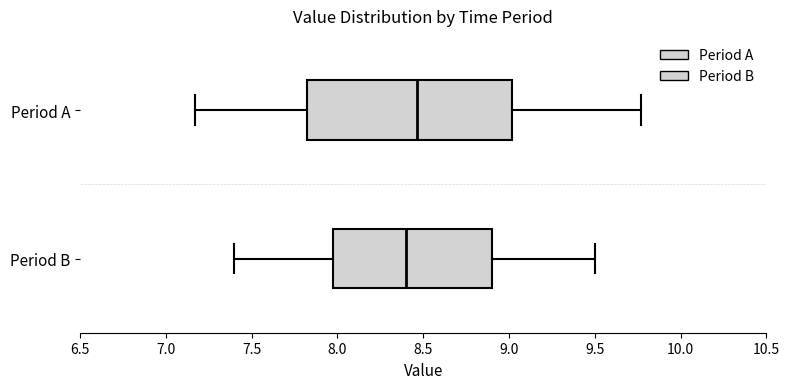

Reading bottom to top, read every box against the x-axis: the position of its median line, the range the box covers, and the ends of its whiskers. The values are not printed on the chart, so give them approximately, as read against the axis.

Period B: median 8.40, box 8.00 to 8.90, whiskers 7.40 to 9.50
Period A: median 8.45, box 7.80 to 9.00, whiskers 7.15 to 9.75